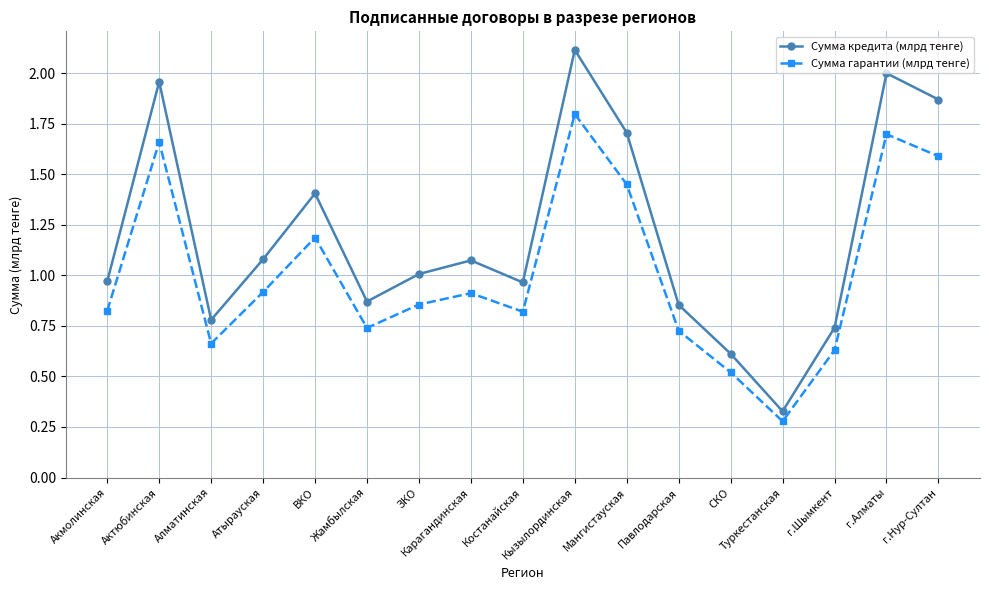

Read the Сумма гарантии (млрд тенге) value at Кызылординская.

1.8